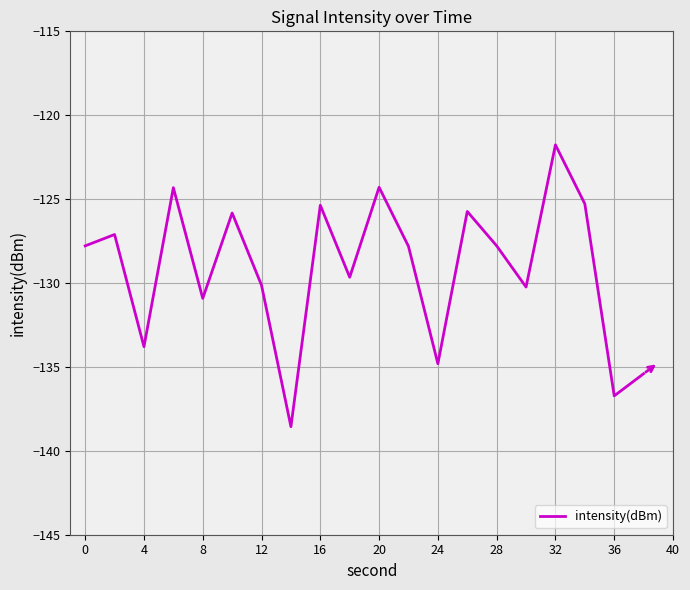

What is the greatest value displayed?

-121.8